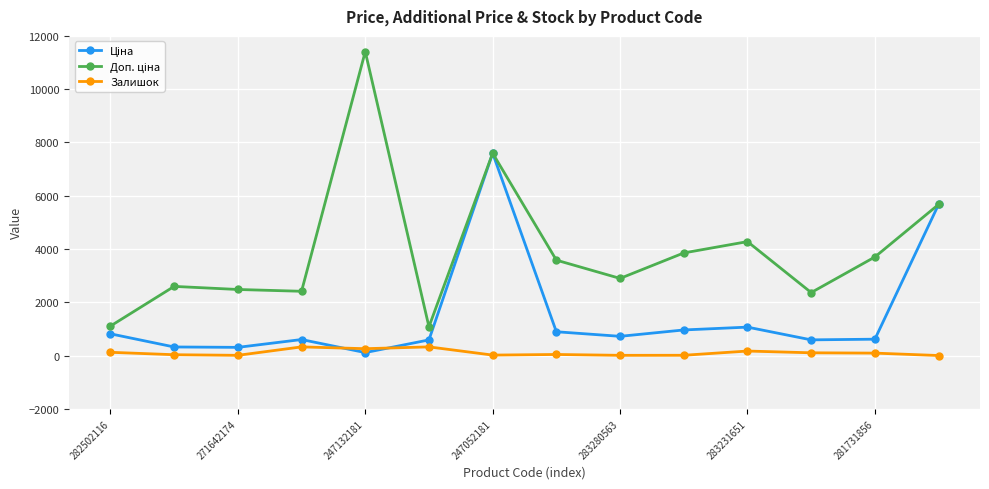

What is the value of the Залишок point at the 4th from the left?

328.0